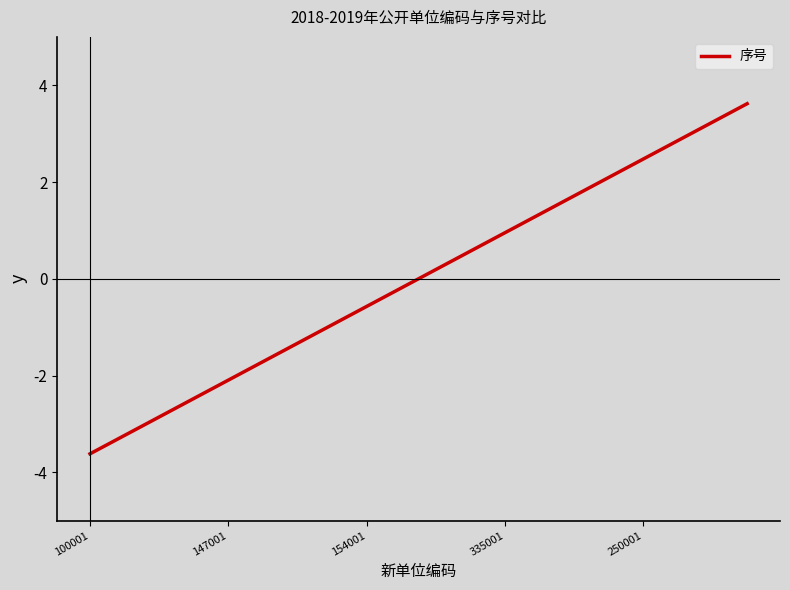

What is the difference between the maximum and minimum values?

7.2